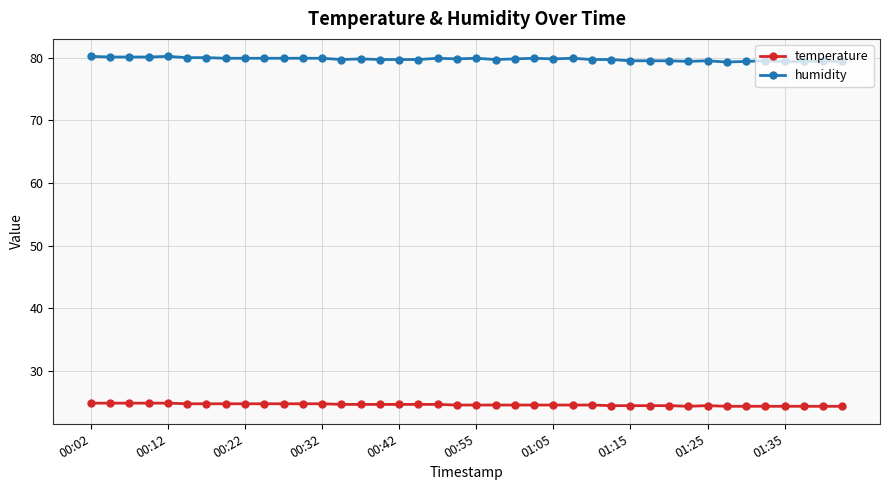

Rank the series by their average value, from lowest to highest.

temperature, humidity